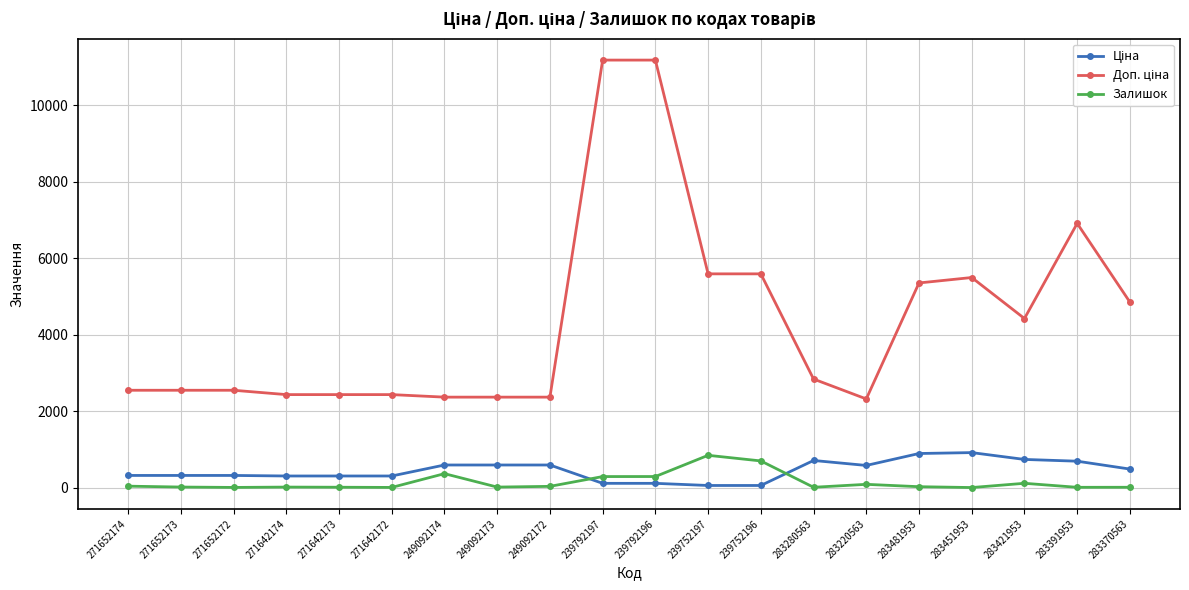

What is the greatest value displayed?

11182.0